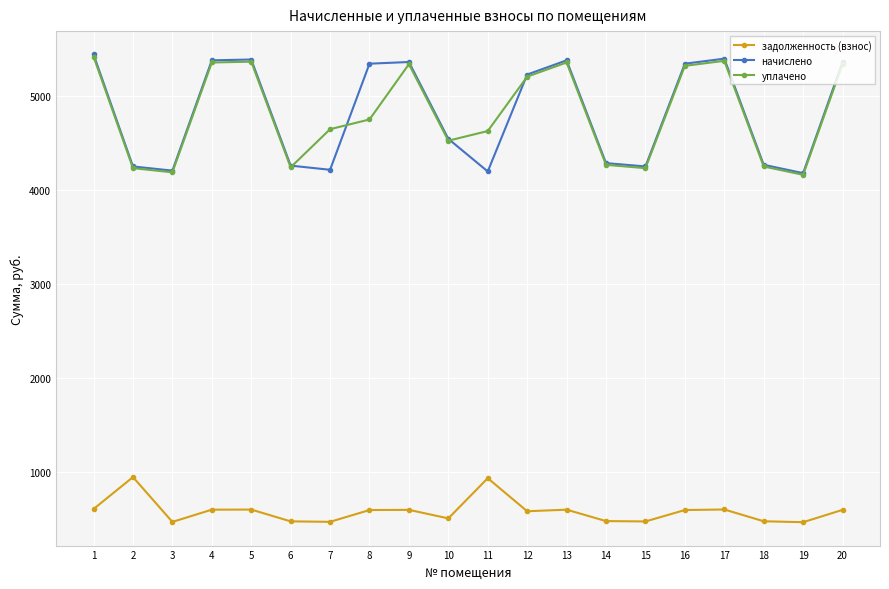

At which category does начислено reach its first local valley?

3